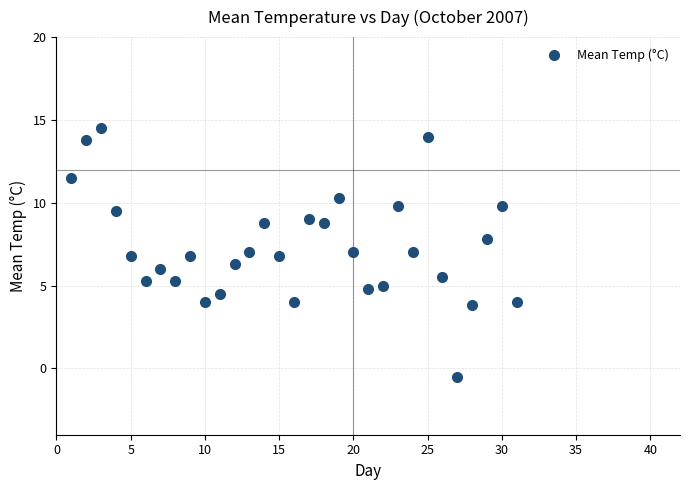

What is the range of X values (max minus min)?

30.0